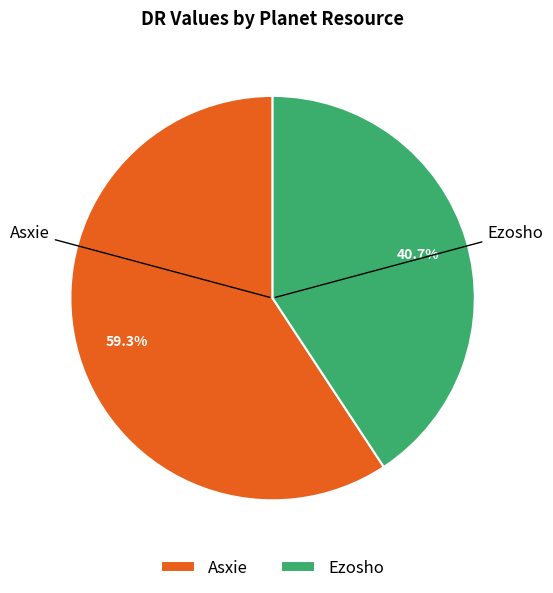

To the nearest percent, what is the average slice percentage?

50%